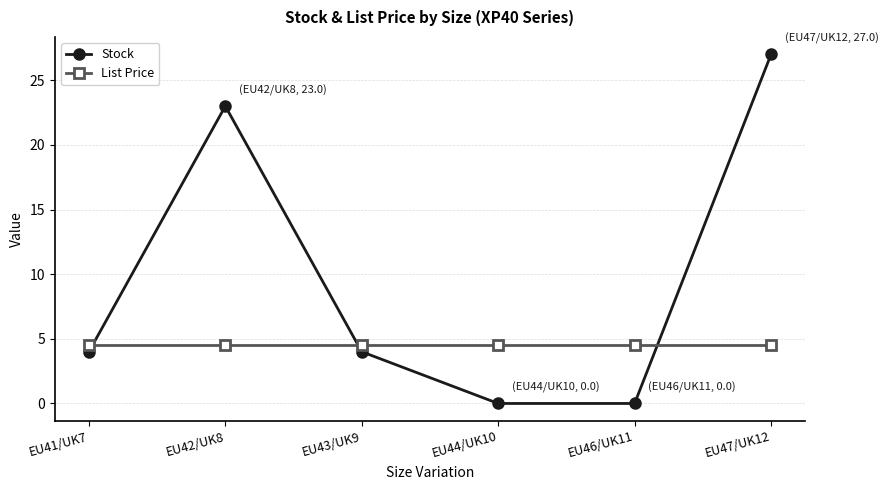

Is it true that List Price equals 4.5 at EU42/UK8?

True